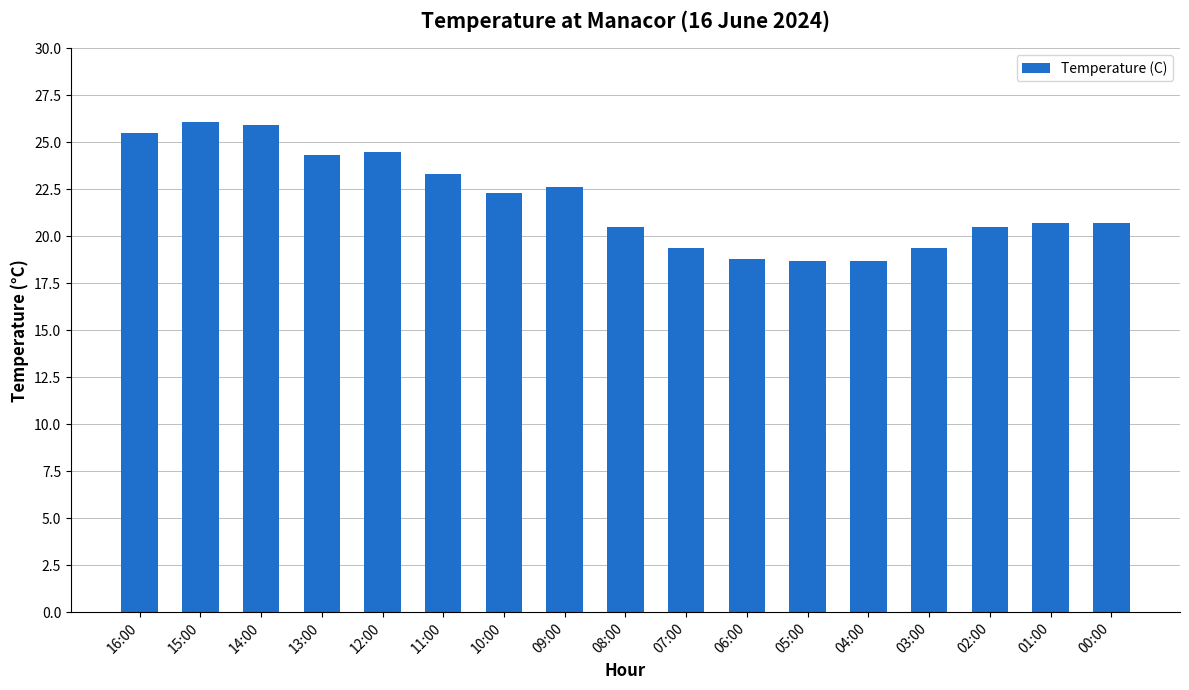

What is the greatest value displayed?

26.1